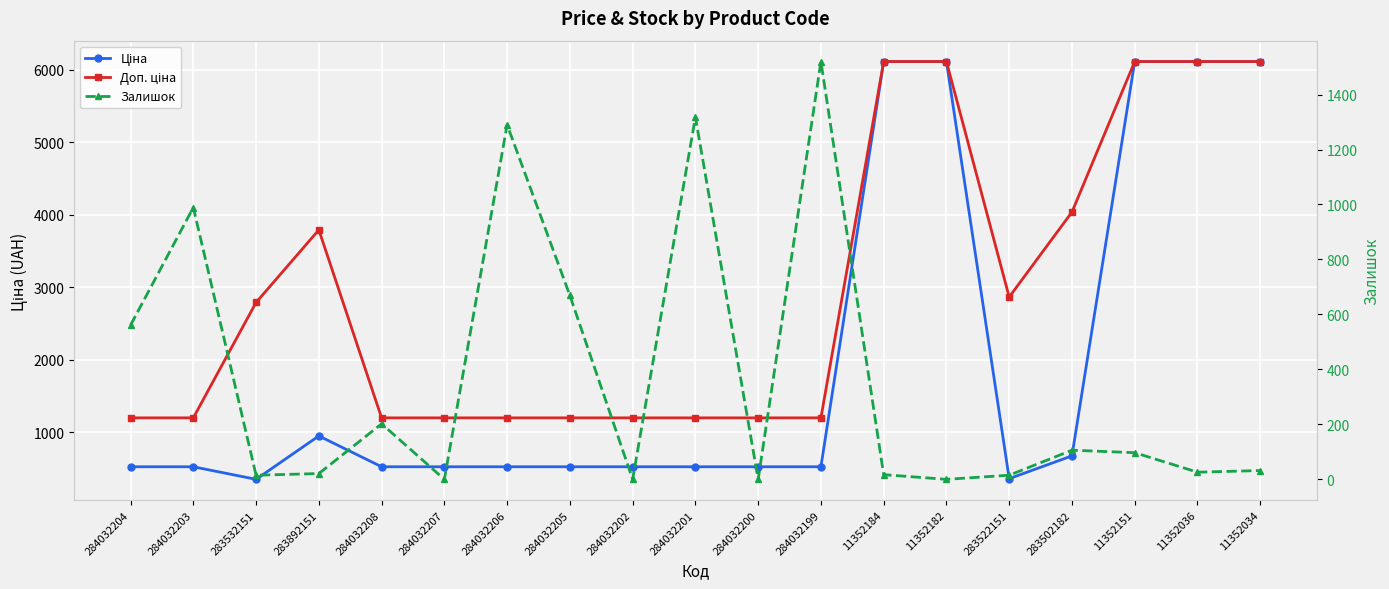

List the labels in order of Ціна value, smallest first.

283532151, 283522151, 284032204, 284032203, 284032208, 284032207, 284032206, 284032205, 284032202, 284032201, 284032200, 284032199, 283502182, 283892151, 11352184, 11352182, 11352151, 11352036, 11352034